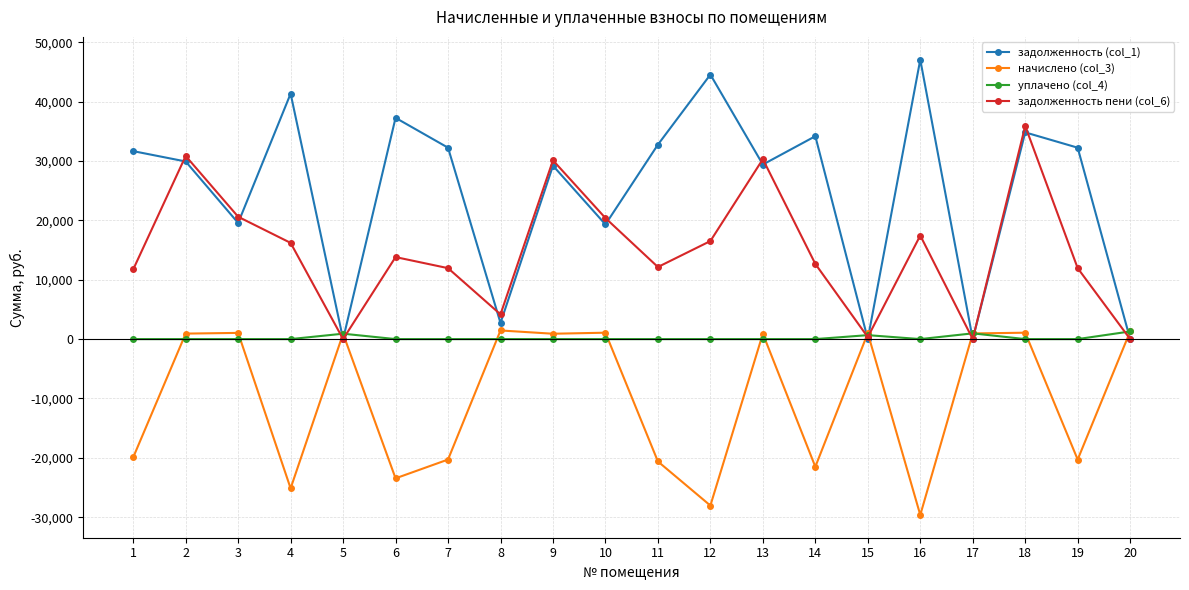

What is the difference between the задолженность пени (col_6) values at 10 and 17?

20386.7